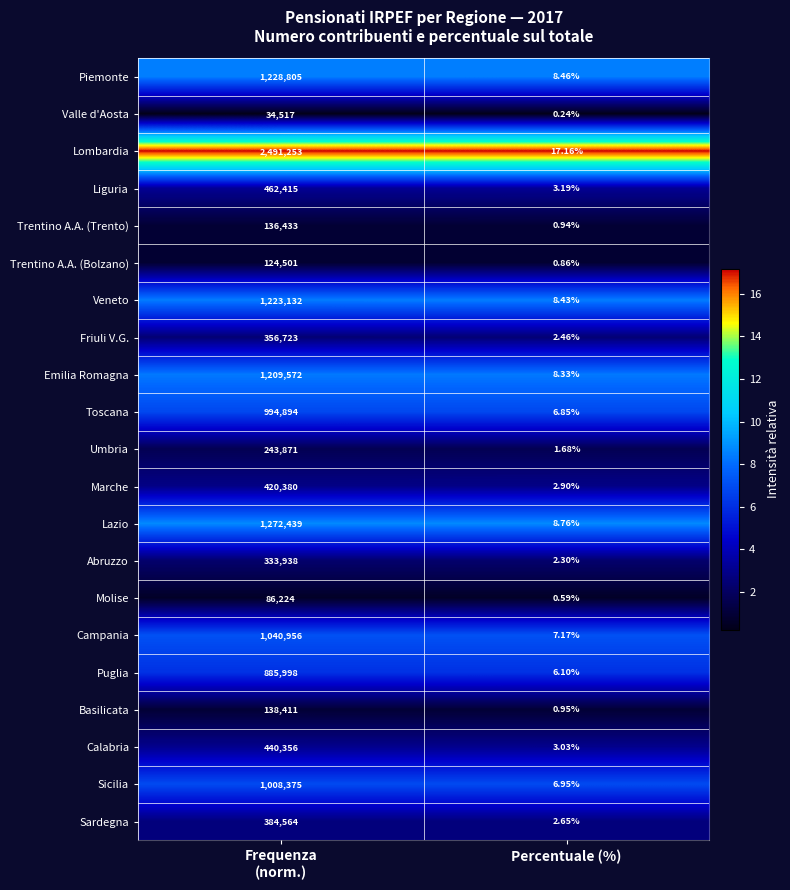

Which series has the widest spread of values?

Lombardia